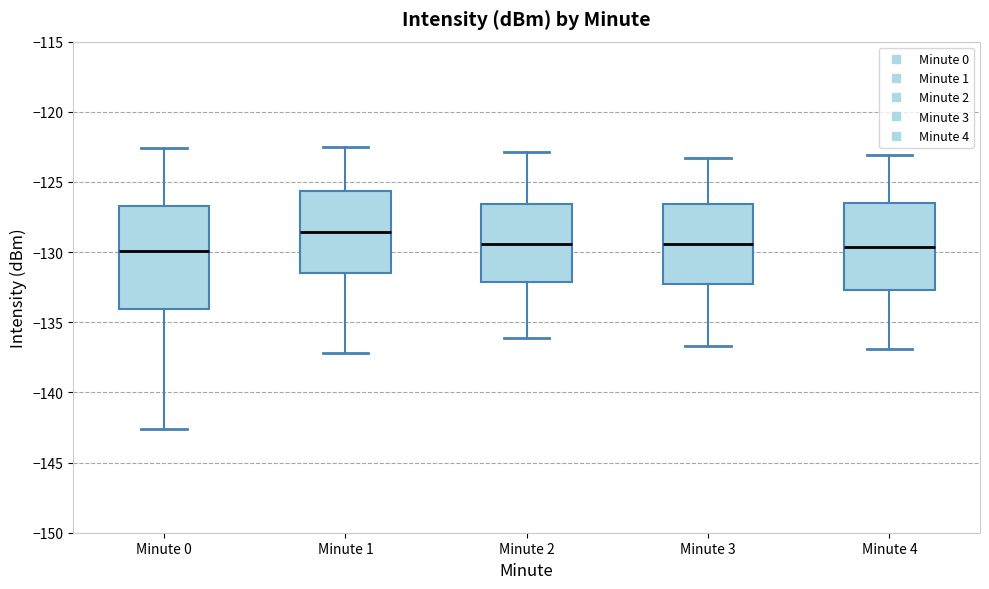

Where does the median line of the box for Minute 4 sit on the y-axis? The values are not printed on the chart, so give them approximately, as read against the axis.

-129.5